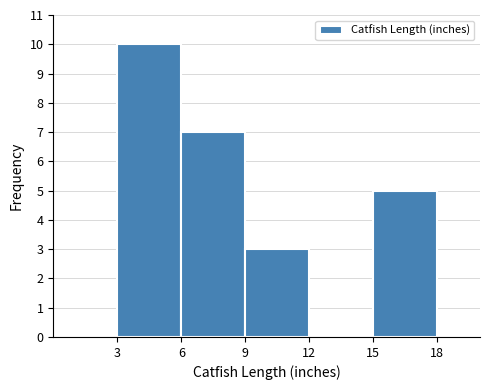

Reading left to right, transcribe this chart: for each bar, give the range it covers on the x-axis and its height. The values are not printed on the chart, so give them approximately, as read against the axis.

3 to 6: 10
6 to 9: 7
9 to 12: 3
12 to 15: 0
15 to 18: 5